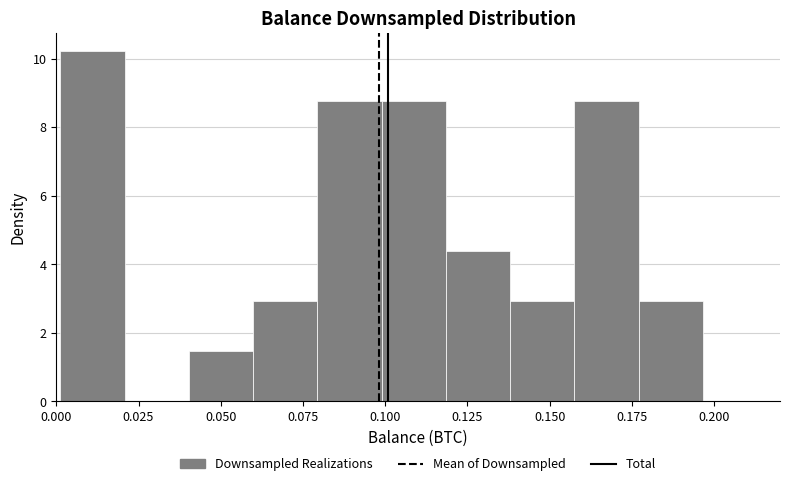

Around what value on the x-axis is the tallest bar? Give the approximate position of its centre, as read against the axis.

0.010